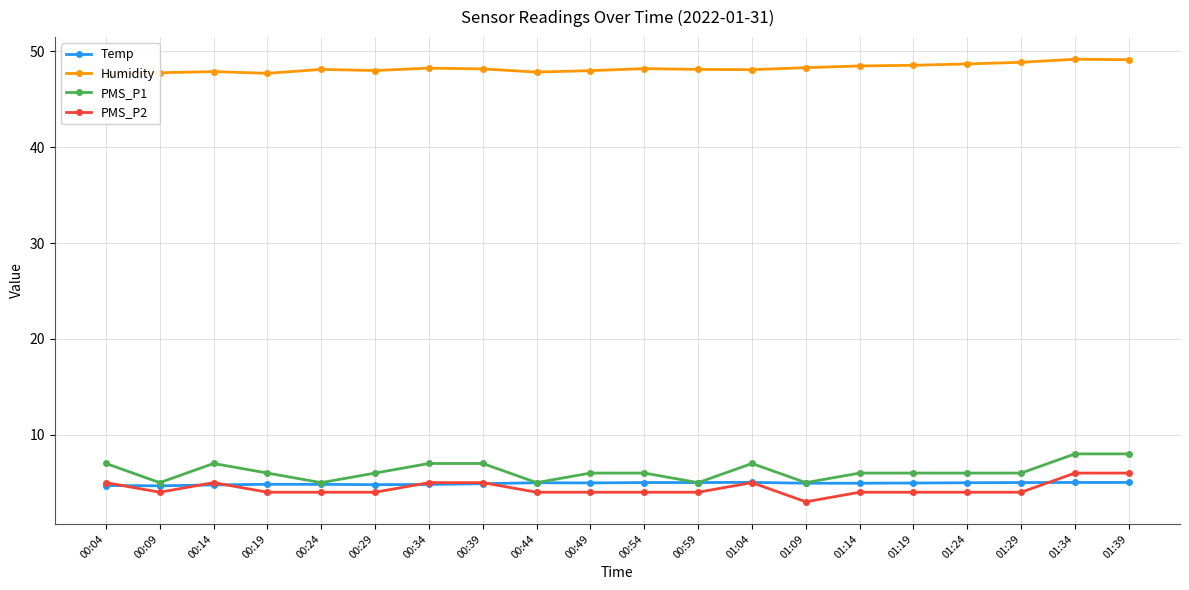

Where is Humidity nearest to the value 48?

00:29